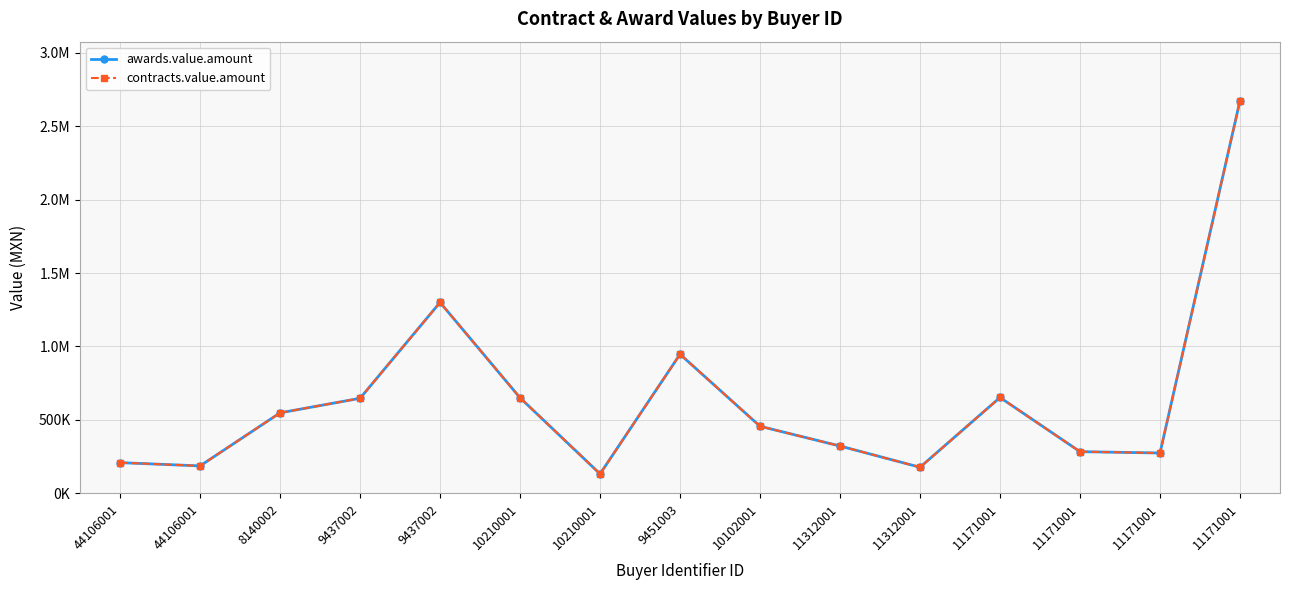

Is this an area chart (filled region under the line)?

No